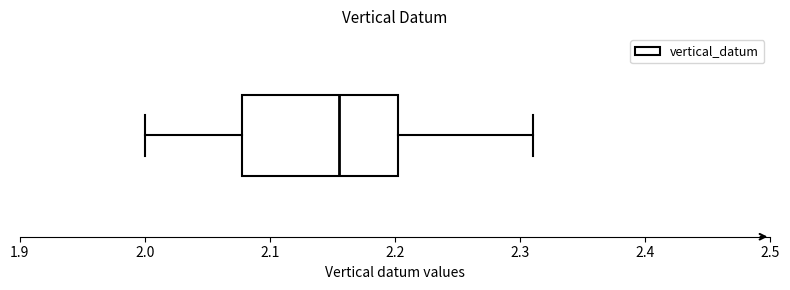

Transcribe this box plot: give where the median line is, the range the box spans, and where the two whiskers end, as read against the x-axis. The values are not printed on the chart, so give them approximately, as read against the axis.

median 2.16, box 2.08 to 2.20, whiskers 2.00 to 2.31